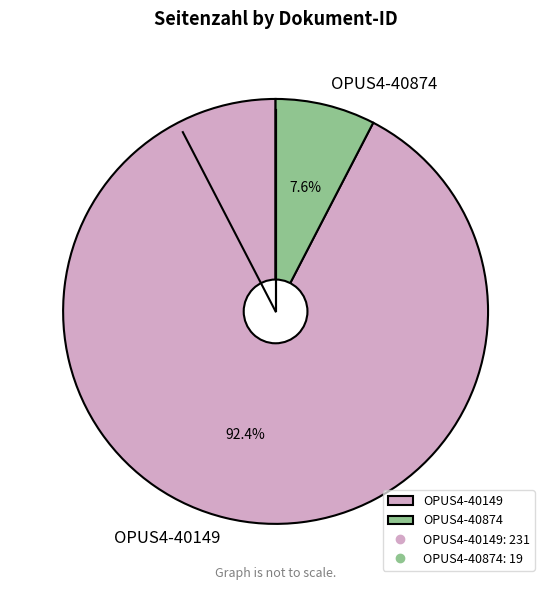

Which category has the smallest portion of the pie?

OPUS4-40874